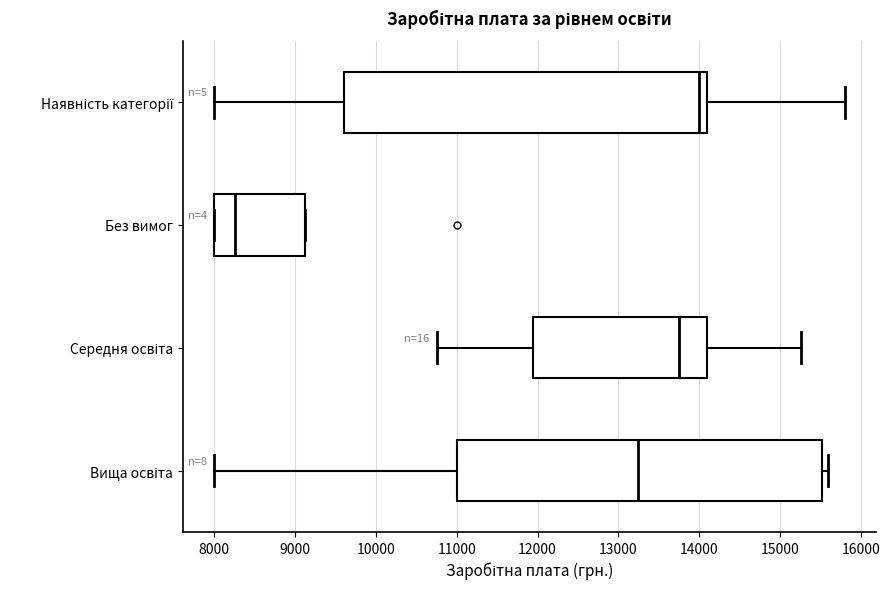

Which box's median line is the furthest to the left?

Без вимог